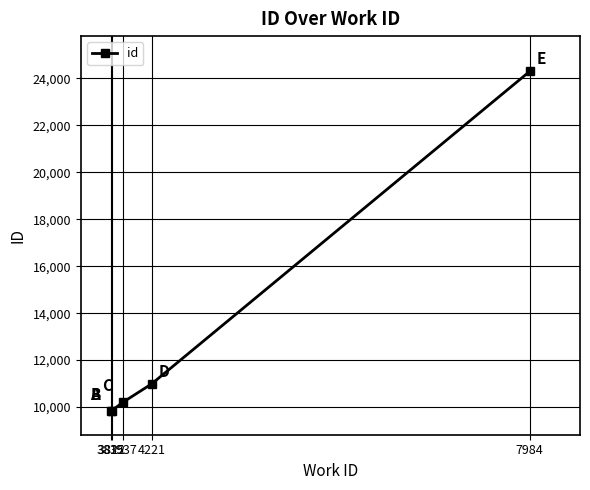

What is the smallest value displayed?

9823